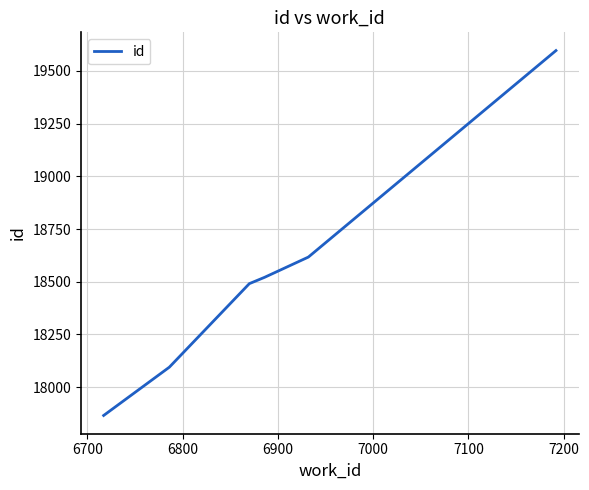

What is the minimum value shown in the chart?

17866